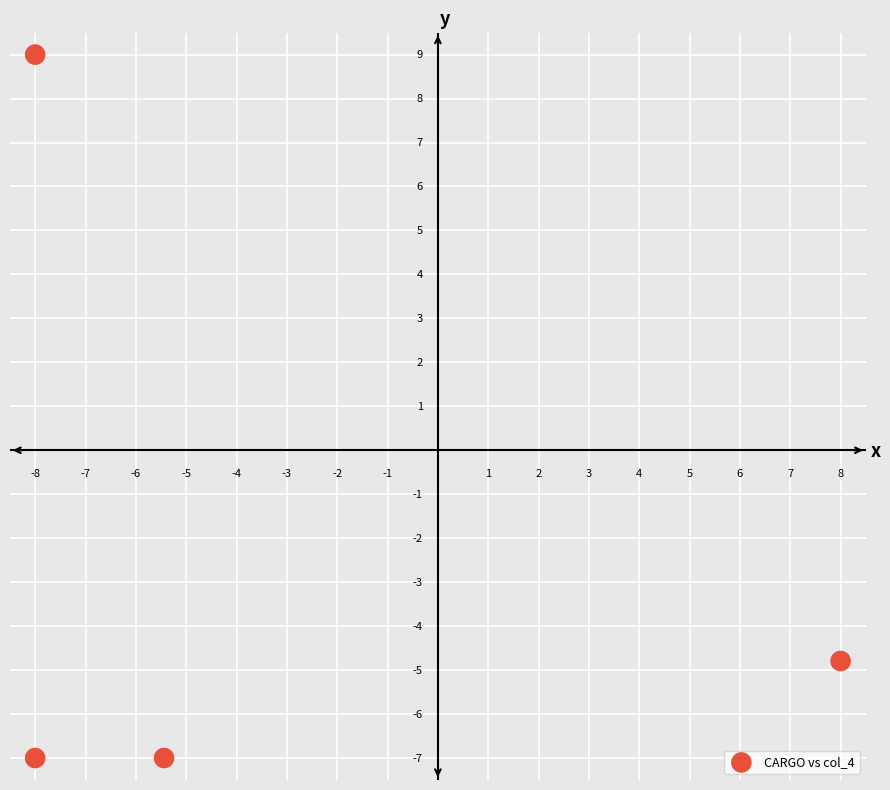

What Y value in the scatter plot is closest to 1?

-4.8